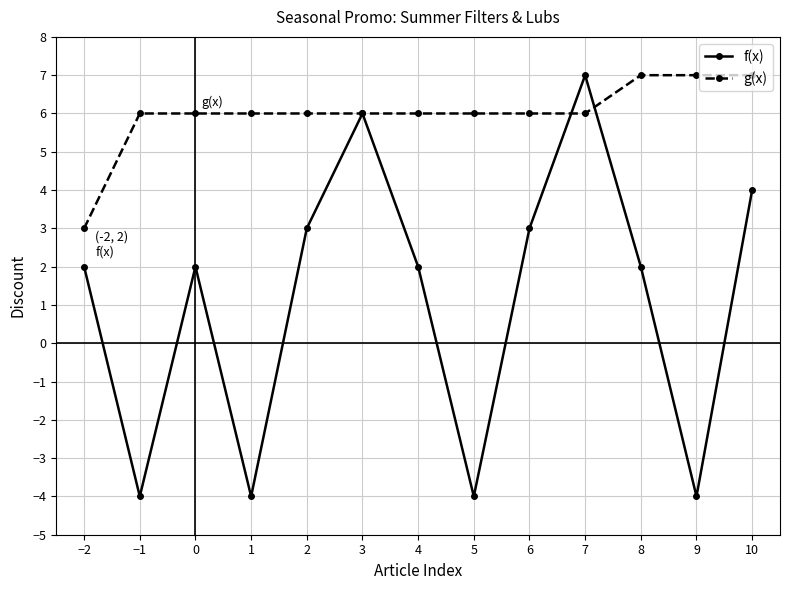

What position from the right is 0?

11